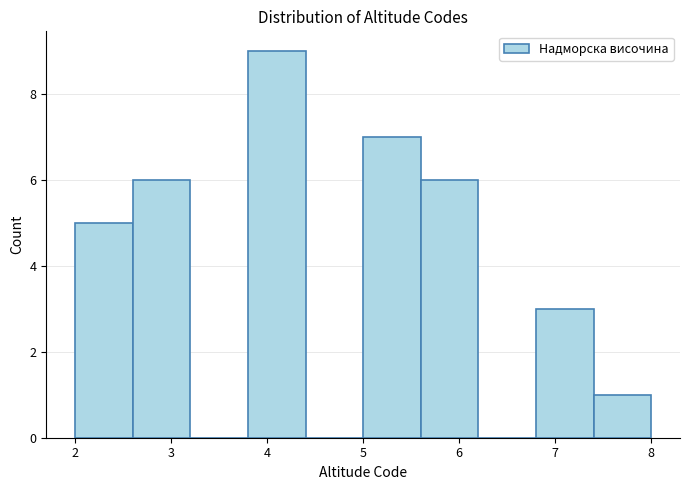

What is the height of the bar covering 2.0 to 2.6 on the x-axis? The values are not printed on the chart, so give them approximately, as read against the axis.

5